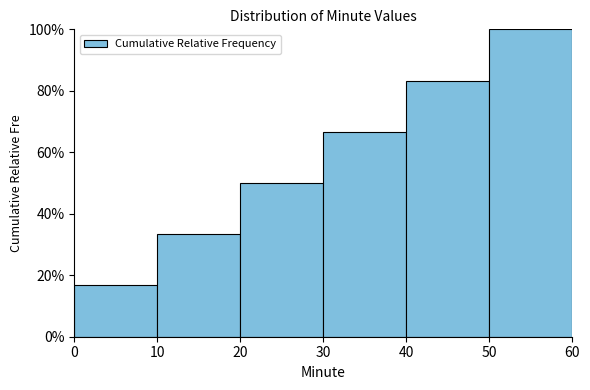

Reading left to right, list every bar in this chart as the range it spans on the x-axis followed by its height. The values are not printed on the chart, so give them approximately, as read against the axis.

0 to 10: 16
10 to 20: 34
20 to 30: 50
30 to 40: 66
40 to 50: 84
50 to 60: 100